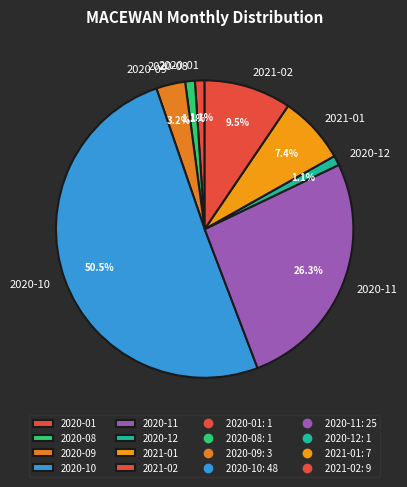

Combined, do 2020-09 and 2020-10 account for over 50%?

Yes